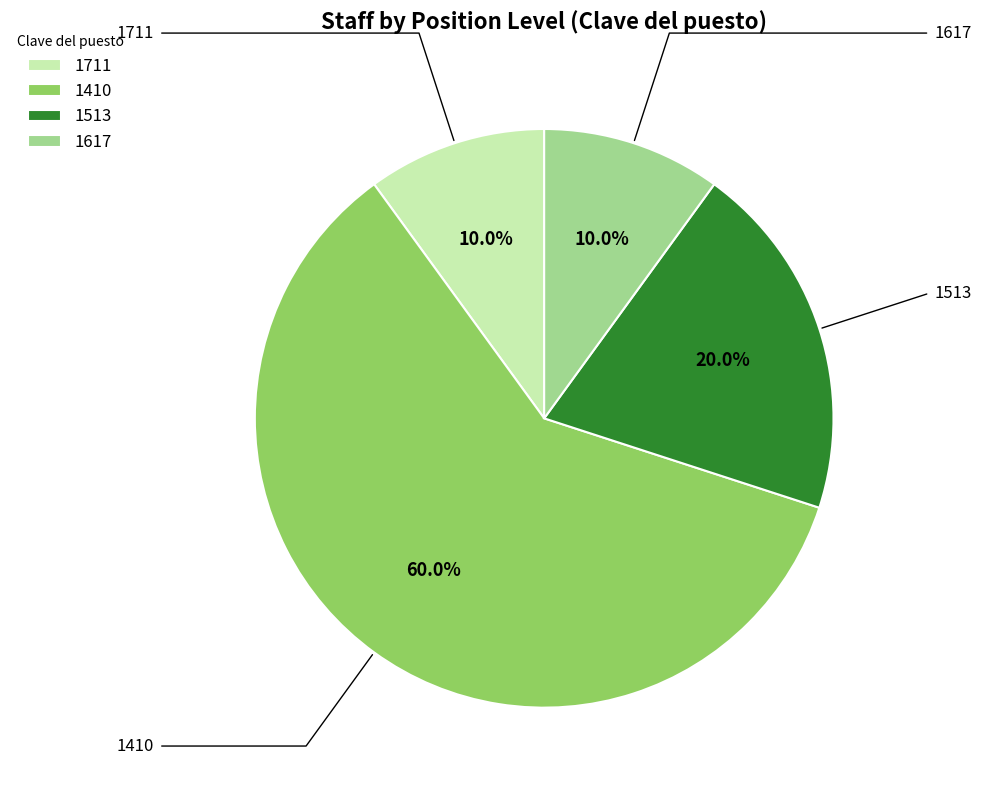

The 1410 slice represents 73% of the pie. True or false?

False